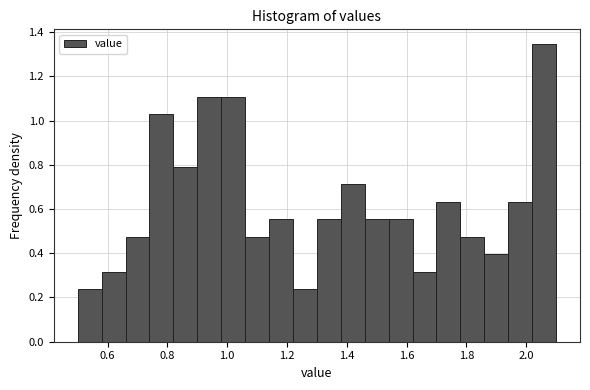

What is the height of the bar covering 0.66 to 0.74 on the x-axis? The values are not printed on the chart, so give them approximately, as read against the axis.

0.48